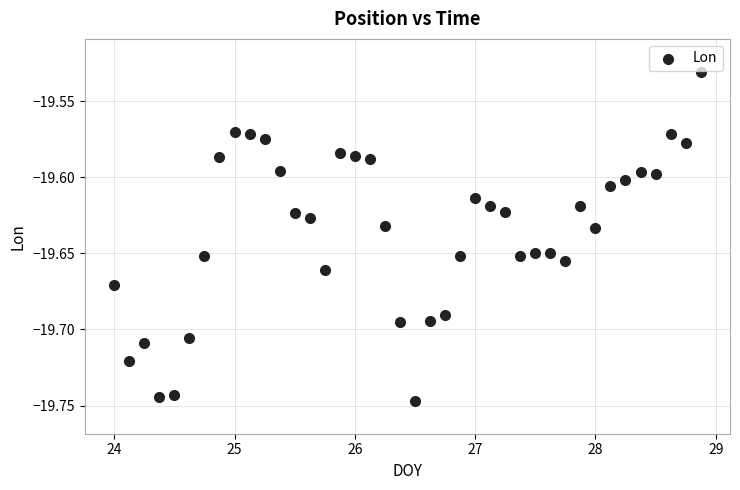

What is the range of X values (max minus min)?

4.9